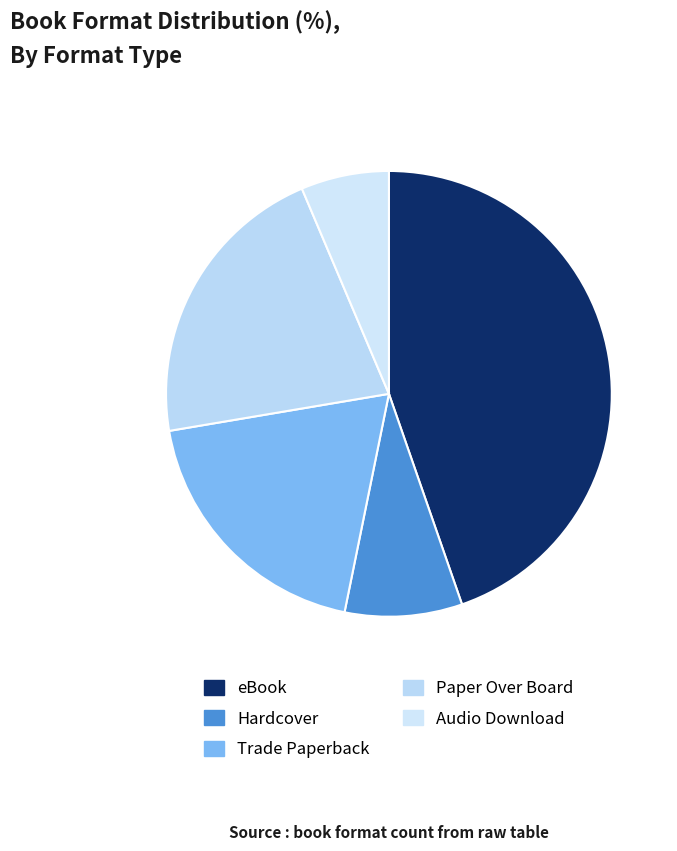

How many segments does this pie chart have?

5